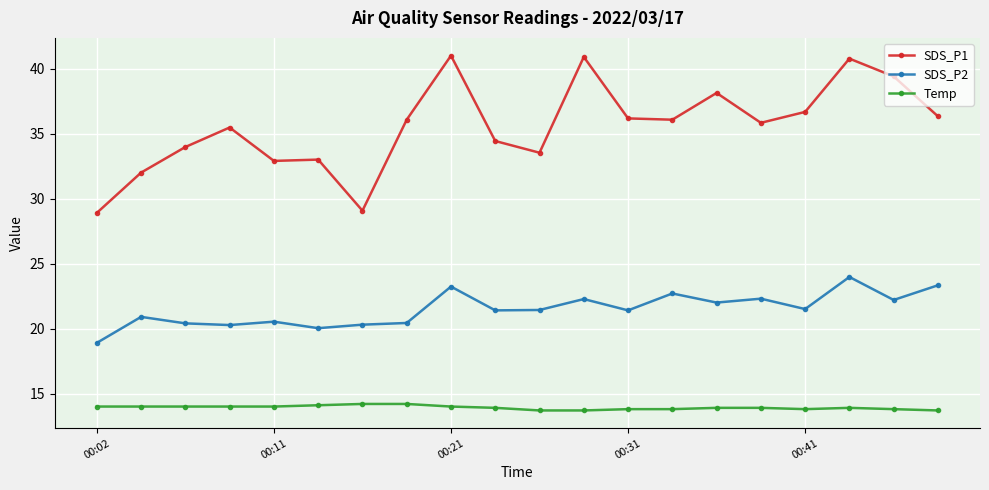

What is the smallest value displayed?

13.7